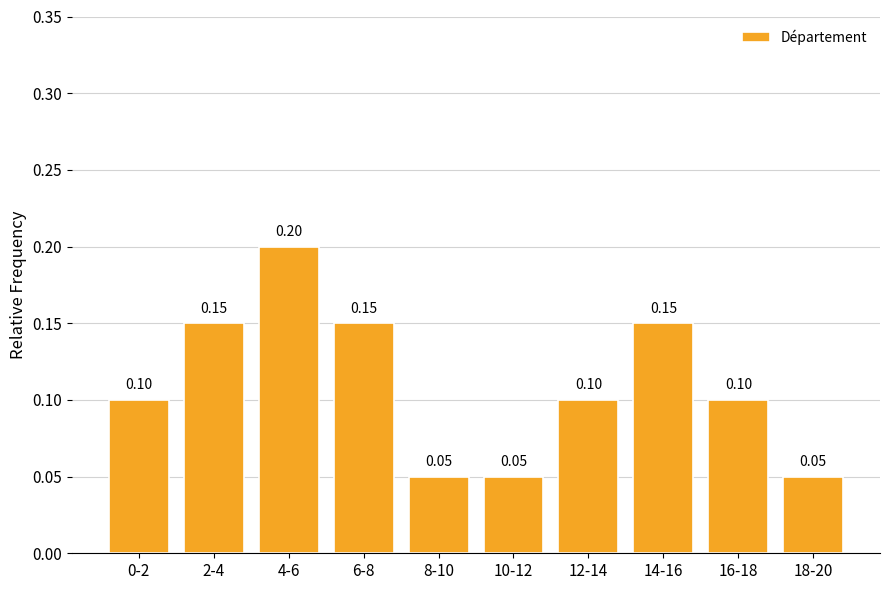

What is the sum of all values?

1.1